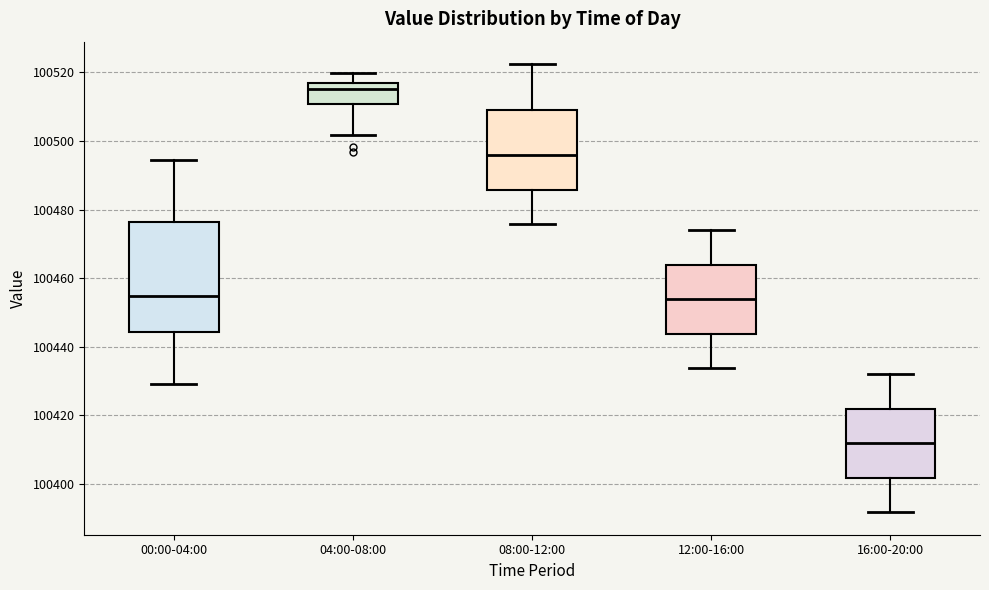

Comparing the boxes themselves (not the whiskers), which one is the tallest?

00:00-04:00